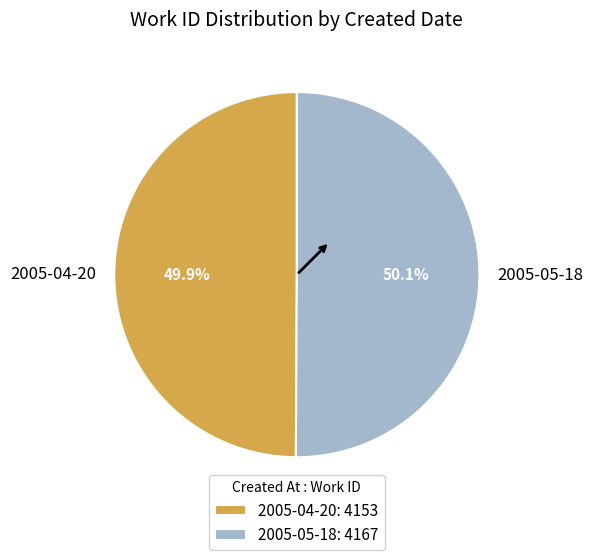

What percentage is the 2005-04-20 slice, to the nearest percent?

50%